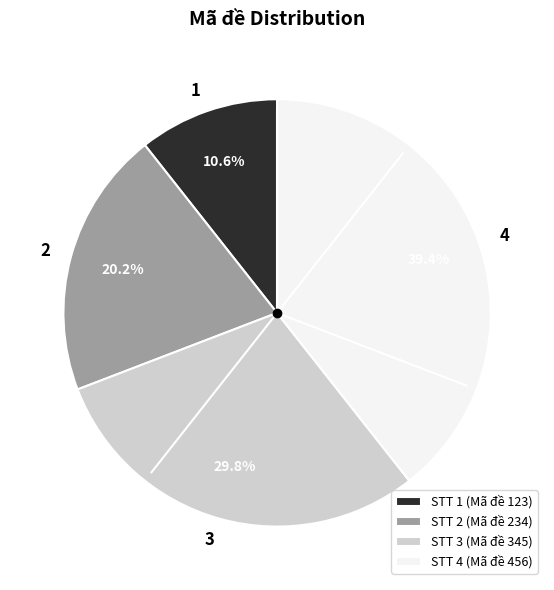

Between STT 4 (Mã đề 456) and STT 1 (Mã đề 123), which is larger?

STT 4 (Mã đề 456)